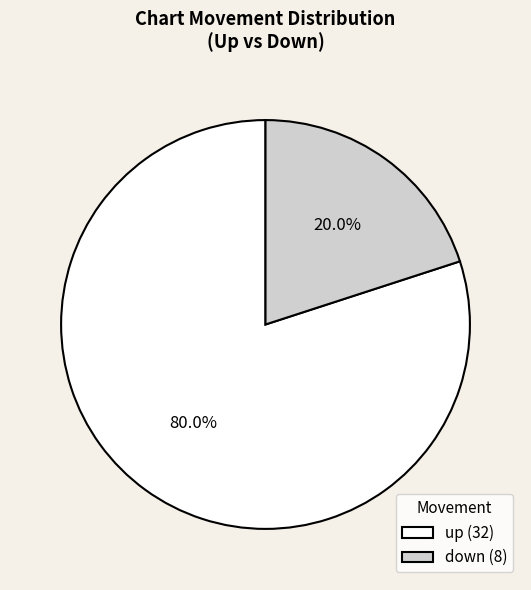

To the nearest percent, what percentage of the pie is down?

20%